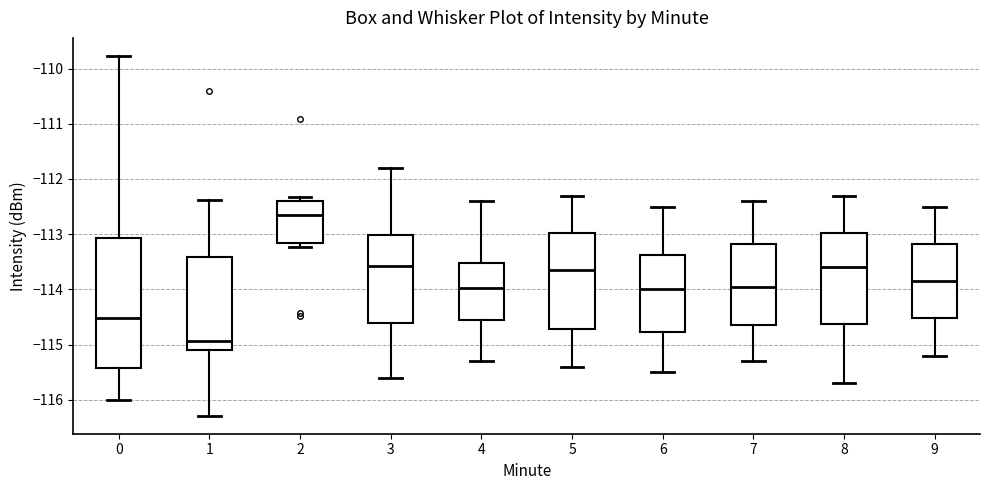

Which box's median line is the lowest?

1